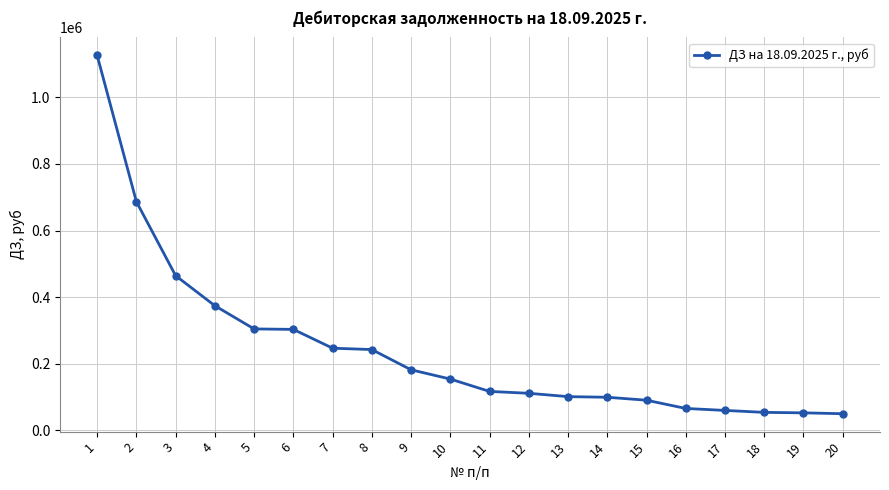

What is the change in value from 4 to 5?

-69721.6